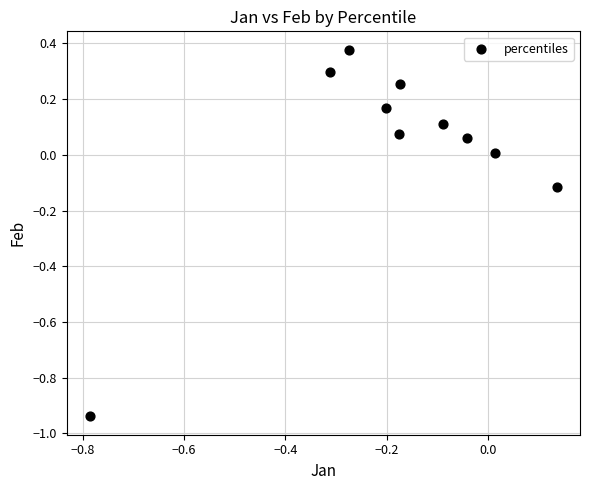

What is the range of Y values (max minus min)?

1.3